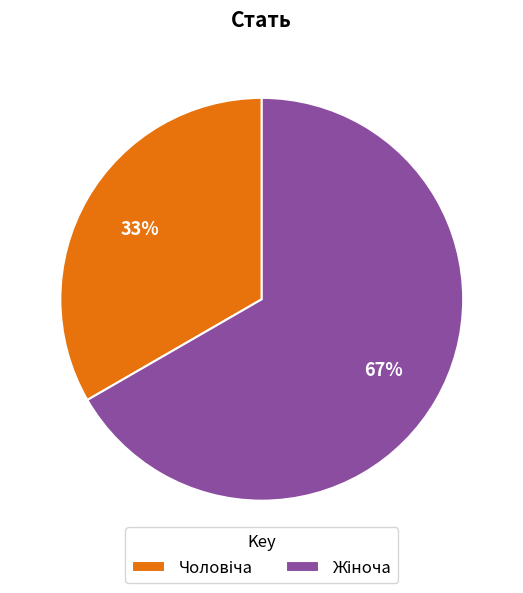

Does any single category account for the majority?

Yes